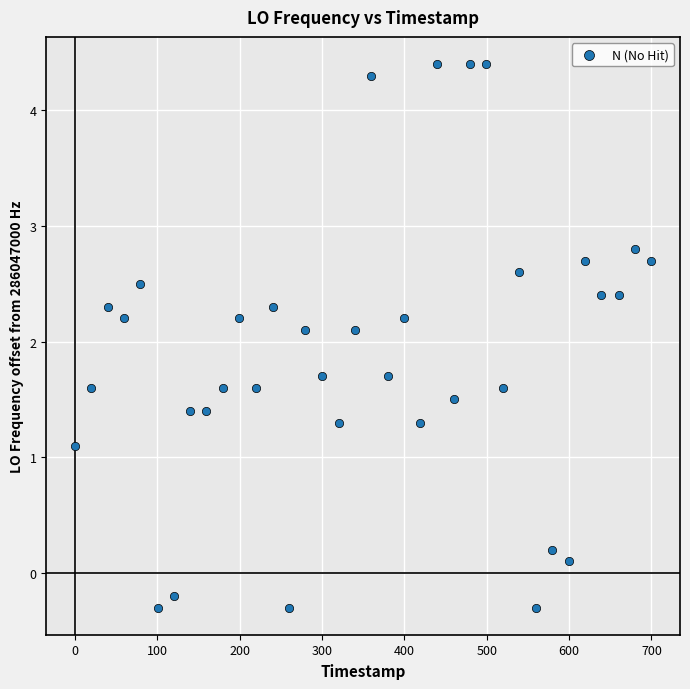

What is the range of Y values (max minus min)?

4.7